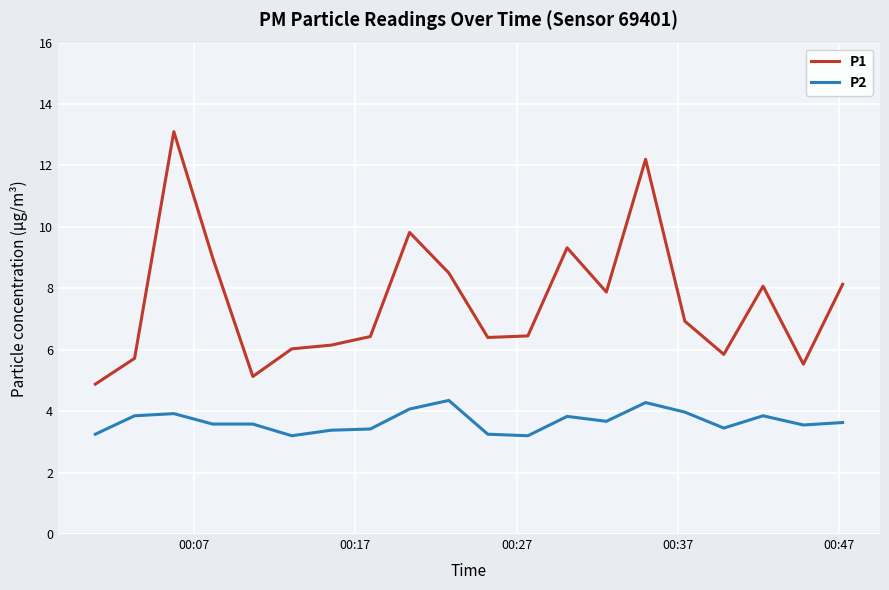

Which series has the largest range (max minus min)?

P1